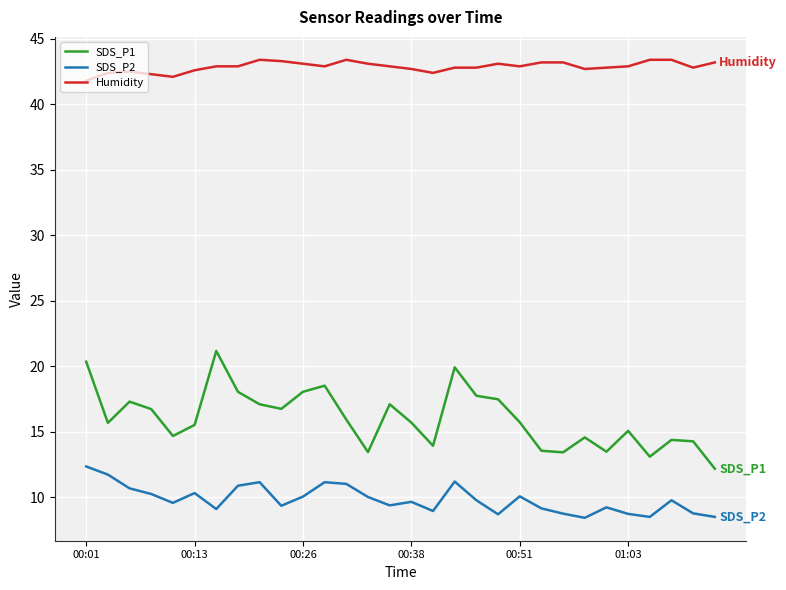

List the series in order of their peak value, highest first.

Humidity, SDS_P1, SDS_P2